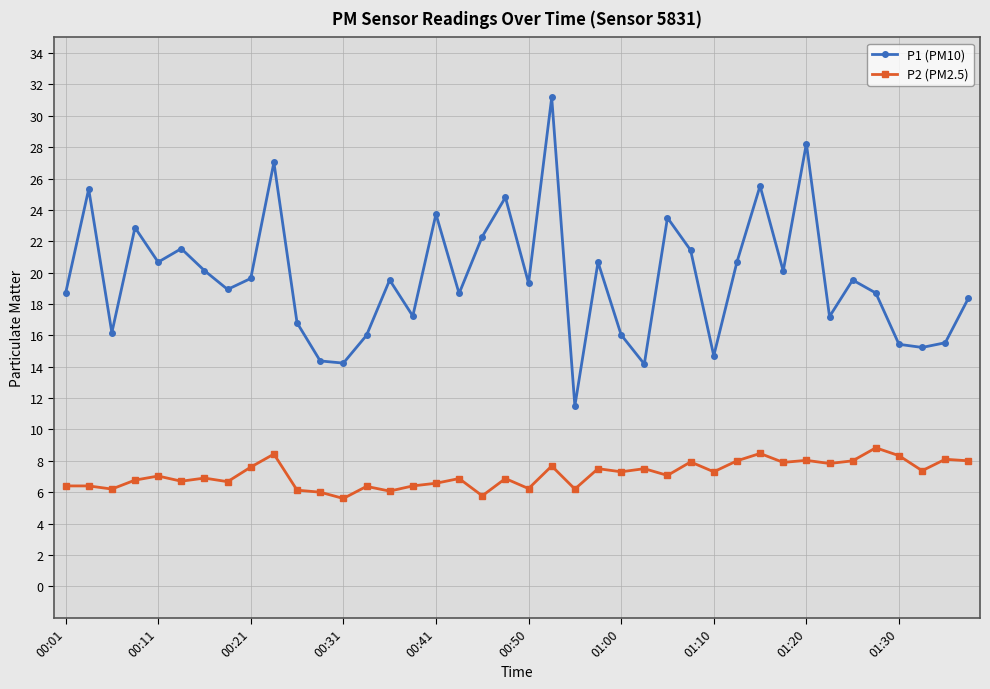

True or false: P2 (PM2.5) has more than 1 interior local peaks.

True